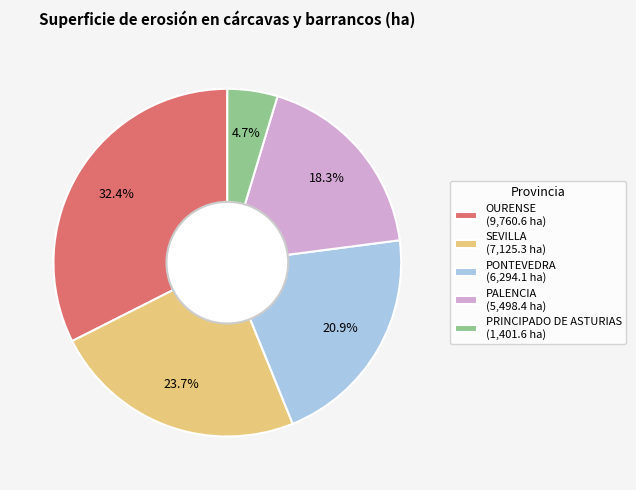

Combined, what portion of the pie is PONTEVEDRA and PALENCIA?

39.2%